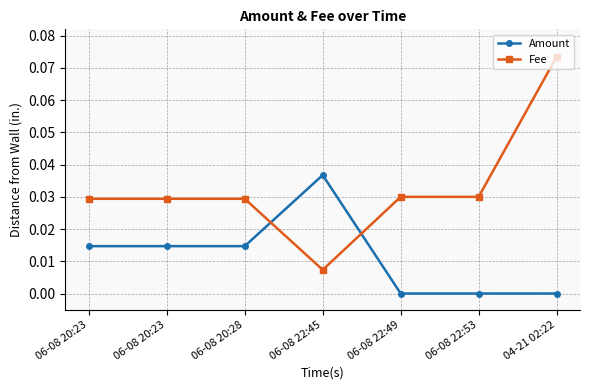

Count the number of data series in this chart.

2